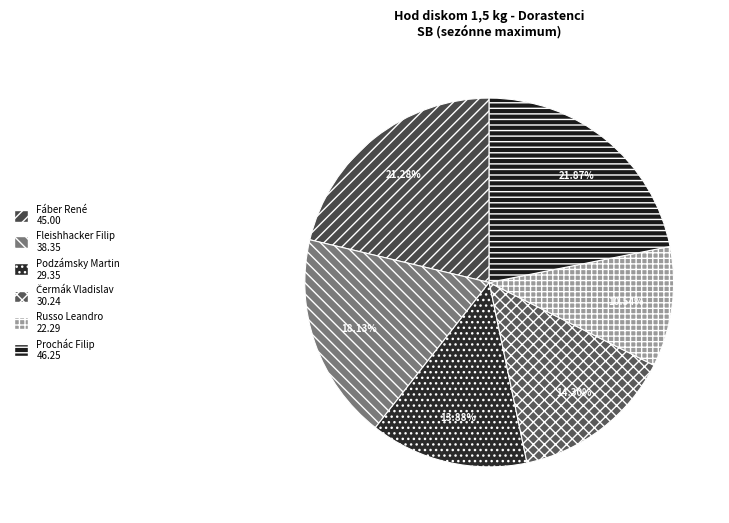

How many slices are in this pie chart?

6